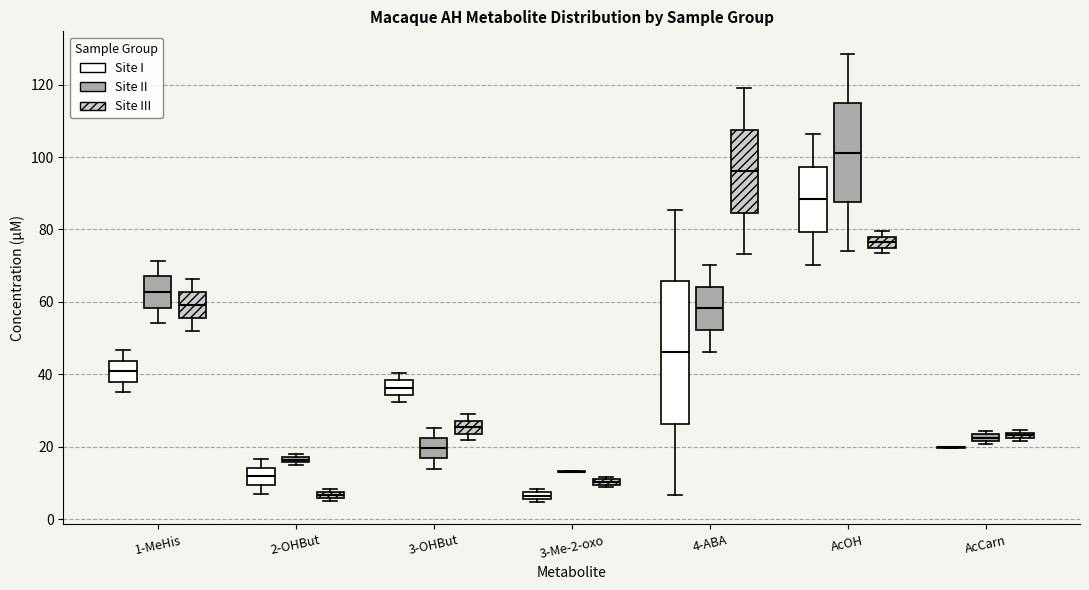

Comparing the boxes themselves (not the whiskers), which one is the tallest?

4-ABA (Site I)